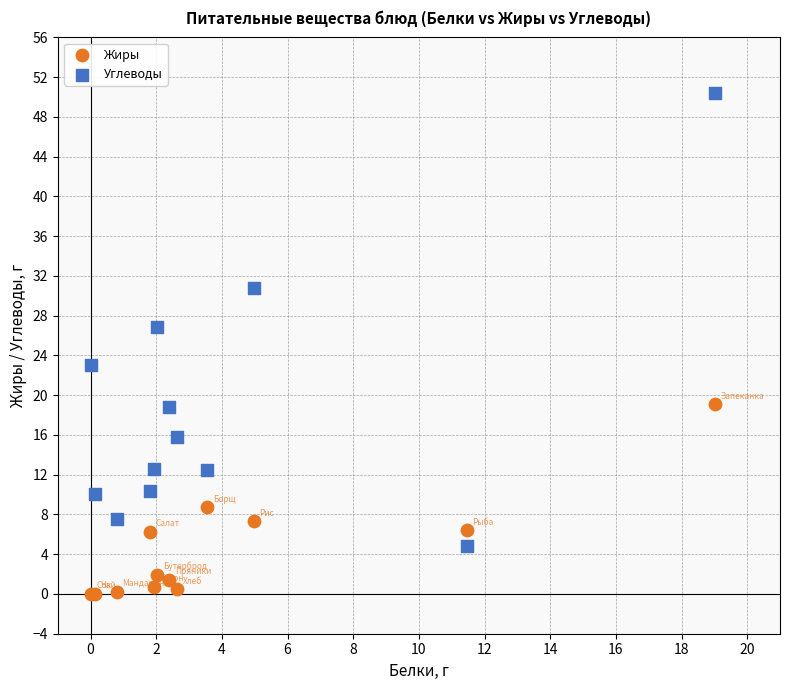

What is the X range (max minus min) for the scatter plot?

19.0